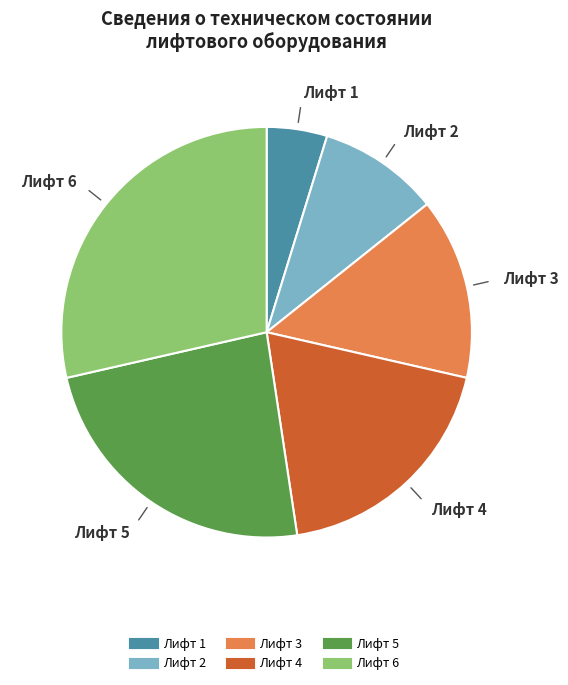

Is Лифт 1 the majority of the pie?

No